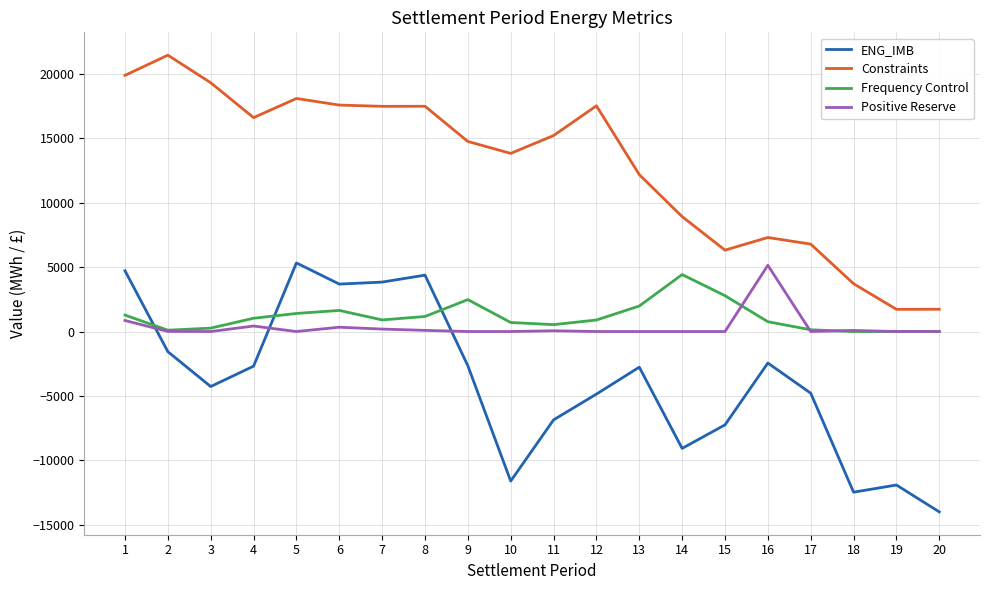

Which series has the largest total across all categories?

Constraints